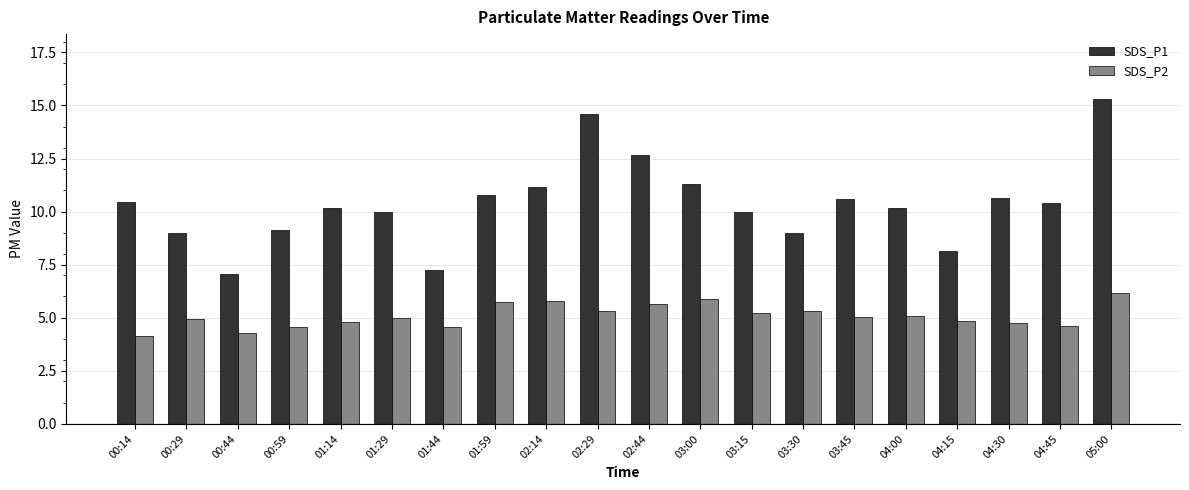

The SDS_P1 series shows 10.6 at 03:45. True or false?

True